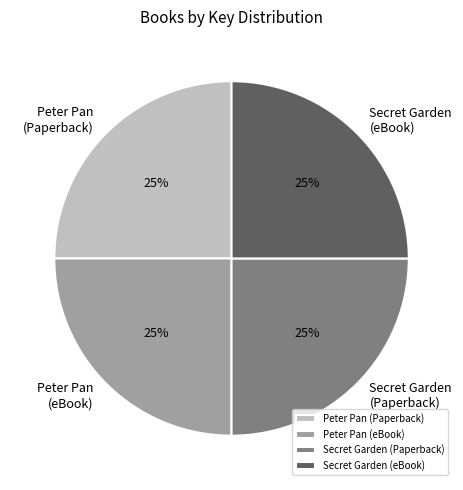

To the nearest percent, what percentage of the pie is Secret Garden (eBook)?

25%